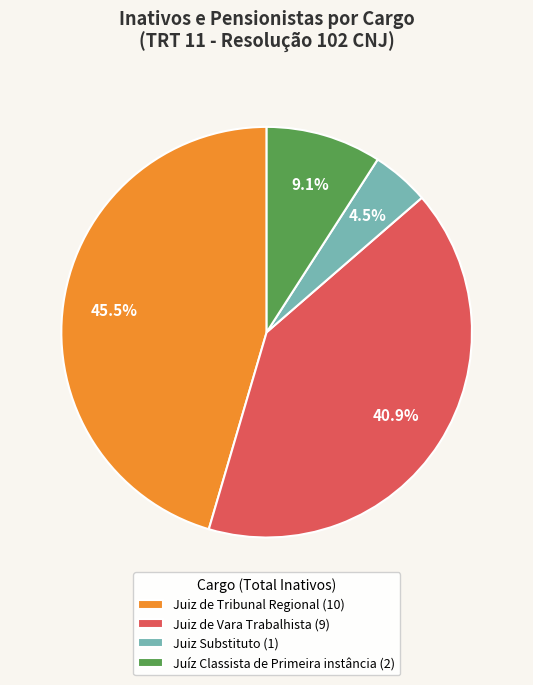

What is the total percentage of Juiz de Vara Trabalhista (9) and Juiz de Tribunal Regional (10)?

86.4%